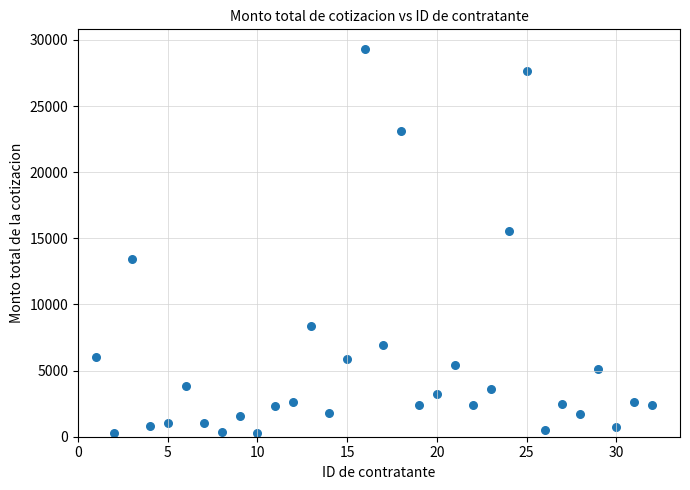

What is the range of X values (max minus min)?

31.0